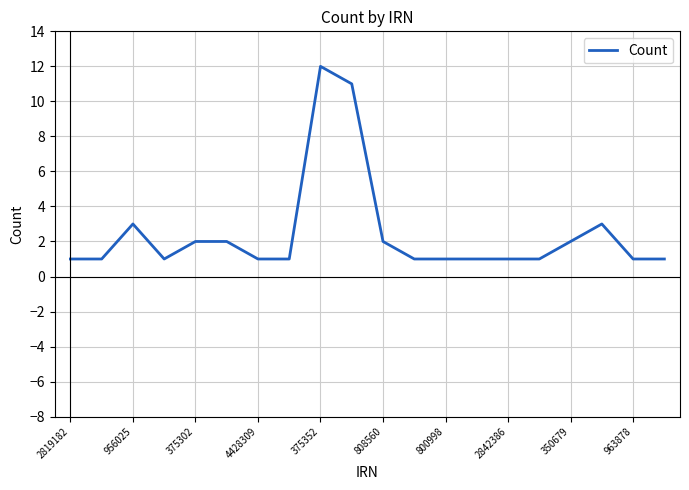

What is the greatest value displayed?

12